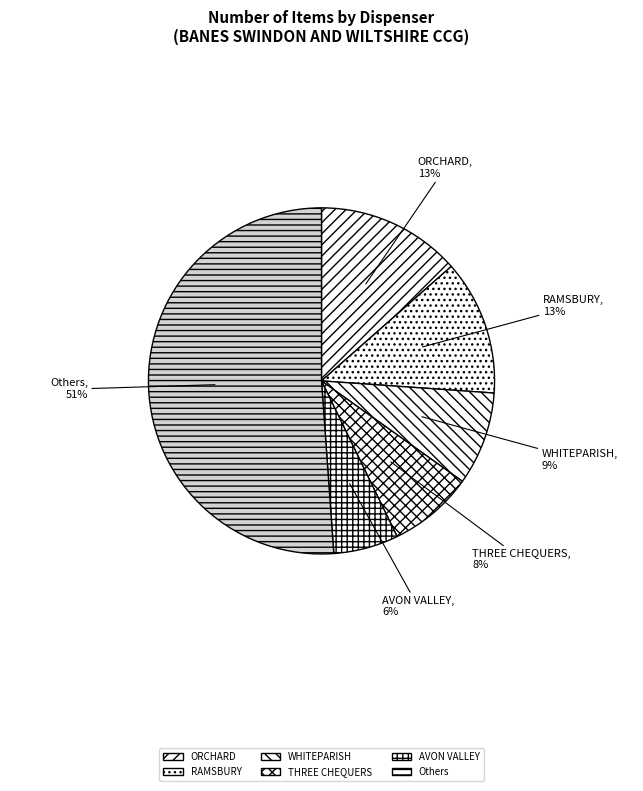

Which slice is the smallest?

AVON VALLEY